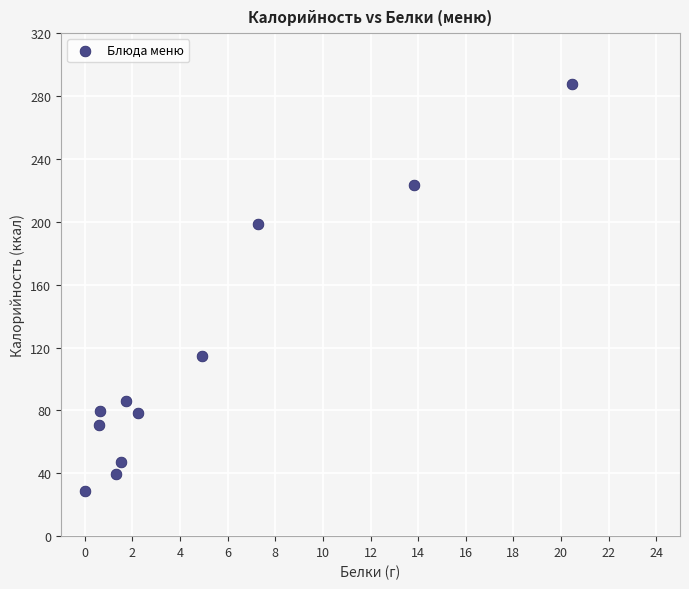

What is the range of X values (max minus min)?

20.5